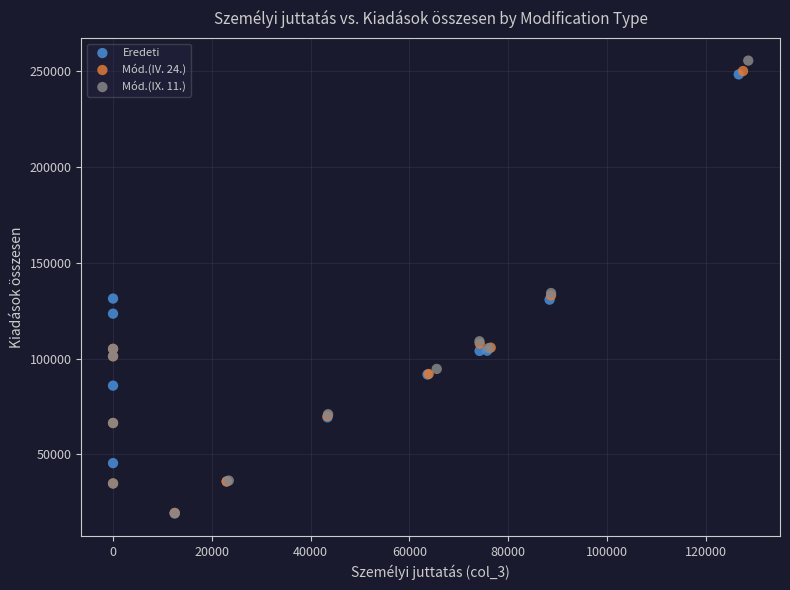

Which series has the largest Y range (max minus min)?

Mód.(IX. 11.)